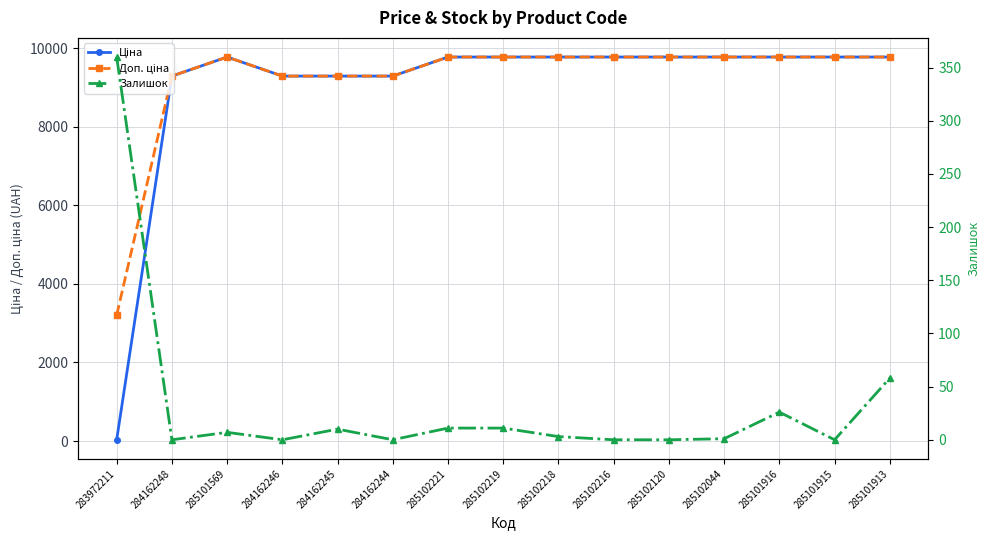

Is the value of Залишок at 285102216 greater than the value of Ціна at 284162246?

No